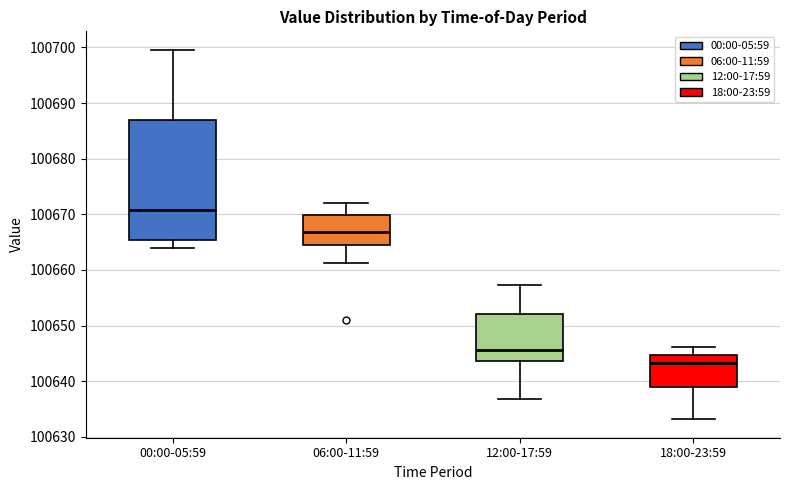

Which box has the highest median line?

00:00-05:59